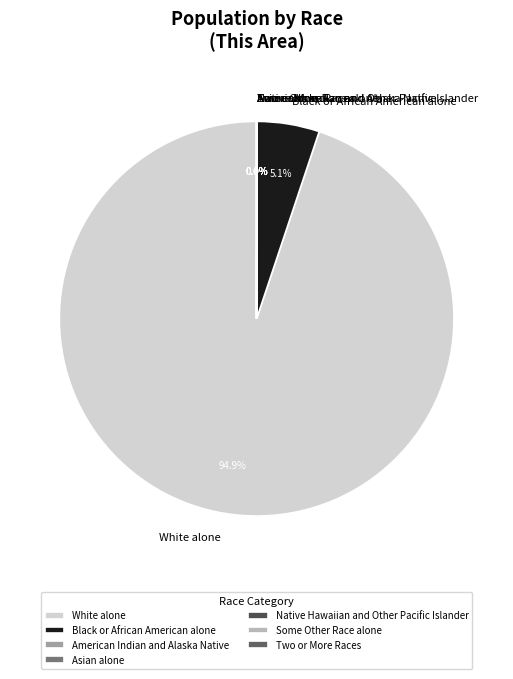

Does any single category account for the majority?

Yes